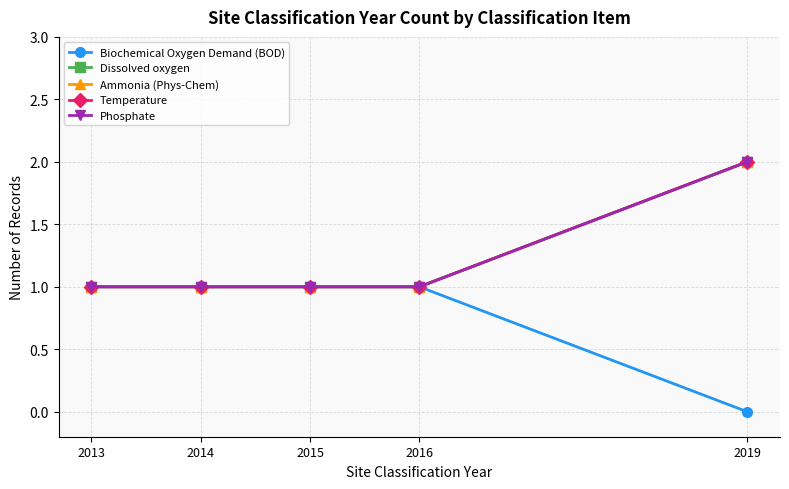

At which category does the chart reach its minimum across all series?

2019